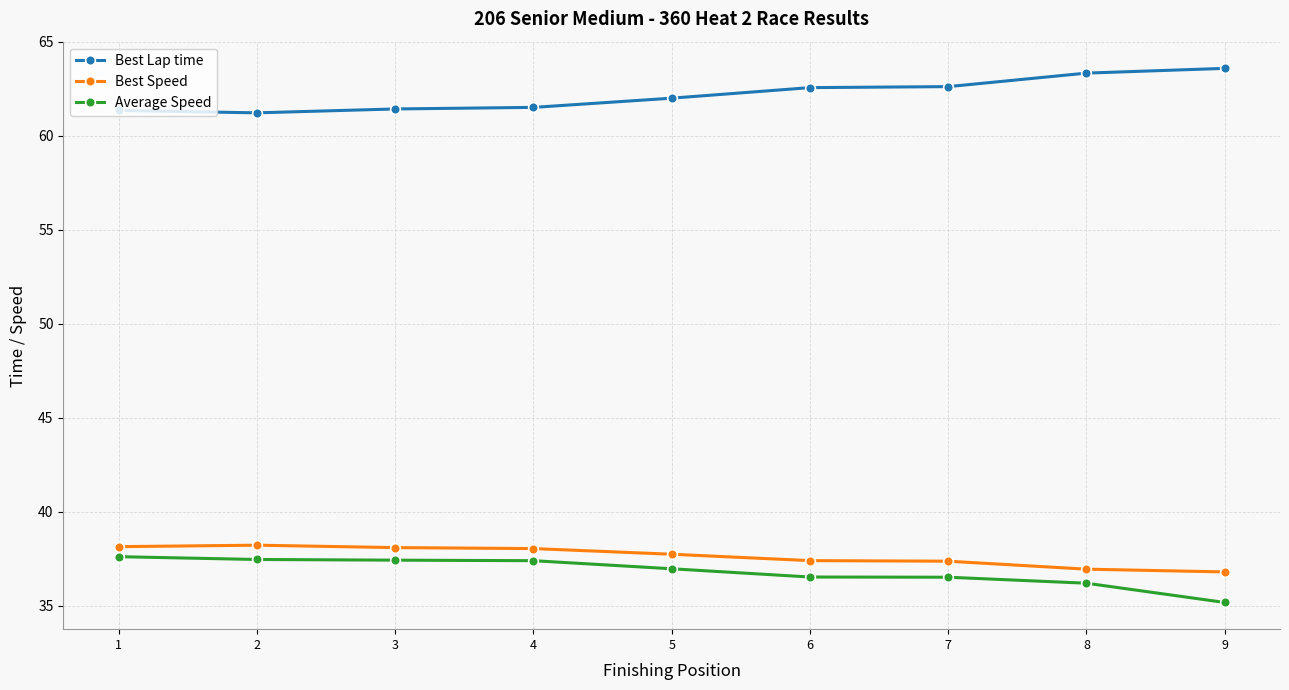

True or false: Best Speed has a value of 59.7 at 9.

False